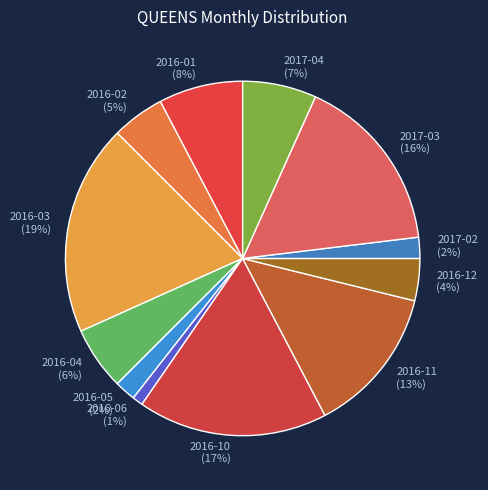

The 2016-04 slice represents 21% of the pie. True or false?

False